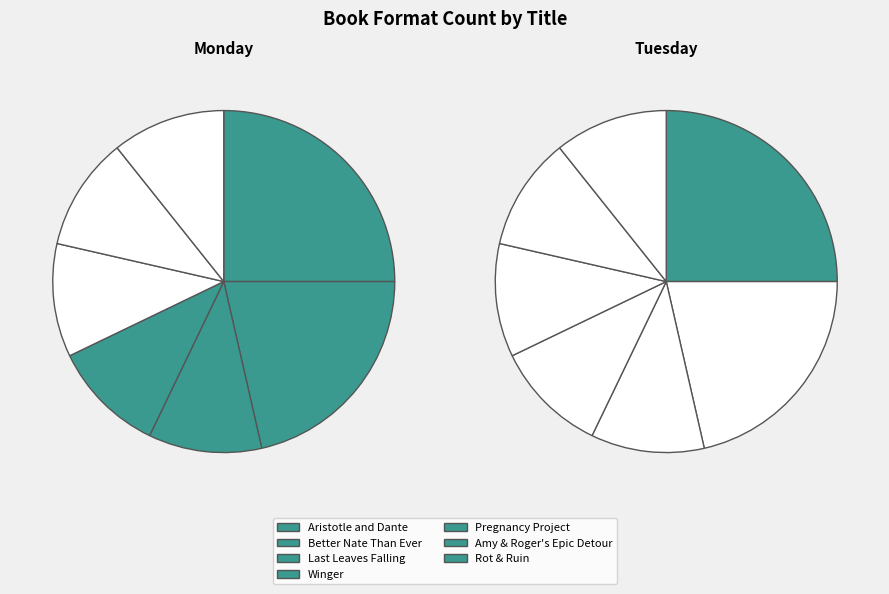

To the nearest percent, what portion does Pregnancy Project represent?

11%